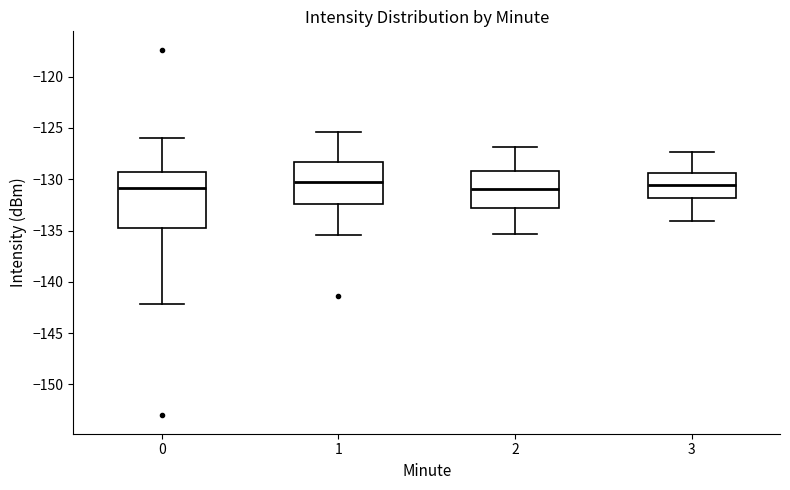

Reading left to right, transcribe this box plot: for each box, give where its median line is, the range the box spans, and where its two whiskers end, as read against the y-axis. The values are not printed on the chart, so give them approximately, as read against the axis.

0: median -131.0, box -135.0 to -129.5, whiskers -142.0 to -126.0
1: median -130.5, box -132.5 to -128.5, whiskers -135.5 to -125.5
2: median -131.0, box -133.0 to -129.0, whiskers -135.5 to -127.0
3: median -130.5, box -132.0 to -129.5, whiskers -134.0 to -127.5